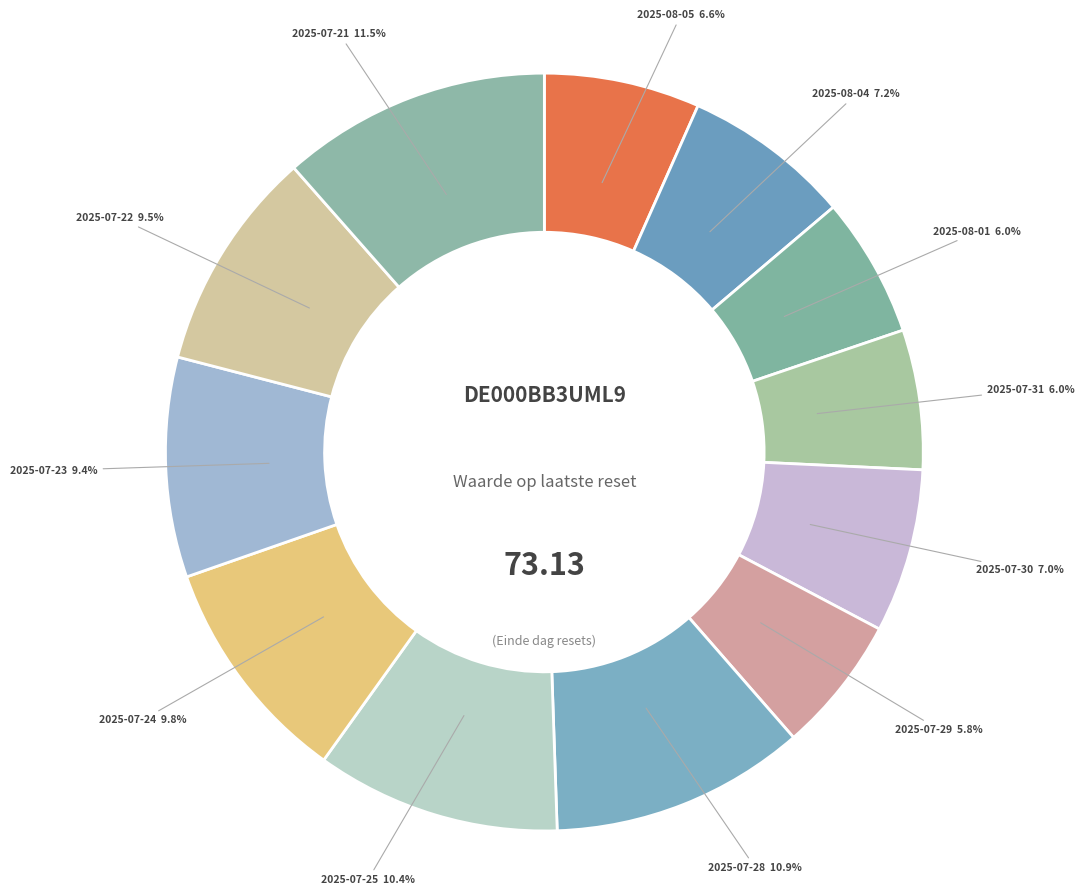

Count the number of slices in the pie.

12